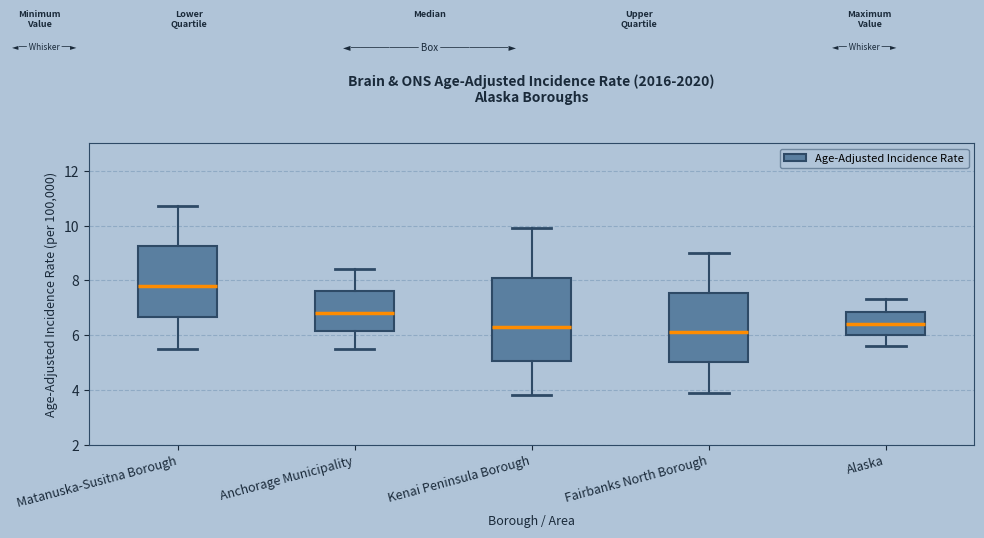

Reading left to right, transcribe this box plot: for each box, give where its median line is, the range the box spans, and where its two whiskers end, as read against the y-axis. The values are not printed on the chart, so give them approximately, as read against the axis.

Matanuska-Susitna Borough: median 7.8, box 6.6 to 9.2, whiskers 5.6 to 10.8
Anchorage Municipality: median 6.8, box 6.2 to 7.6, whiskers 5.6 to 8.4
Kenai Peninsula Borough: median 6.4, box 5.0 to 8.2, whiskers 3.8 to 10.0
Fairbanks North Borough: median 6.2, box 5.0 to 7.6, whiskers 4.0 to 9.0
Alaska: median 6.4, box 6.0 to 6.8, whiskers 5.6 to 7.4